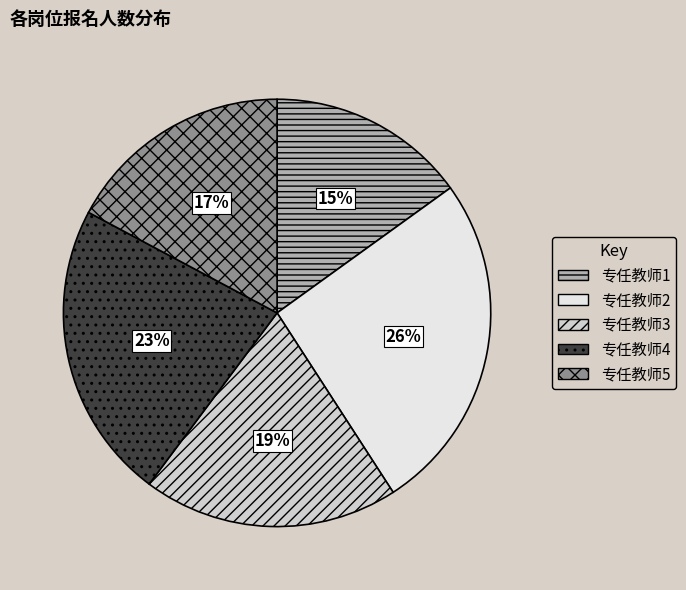

To the nearest percent, what portion does 专任教师4 represent?

23%